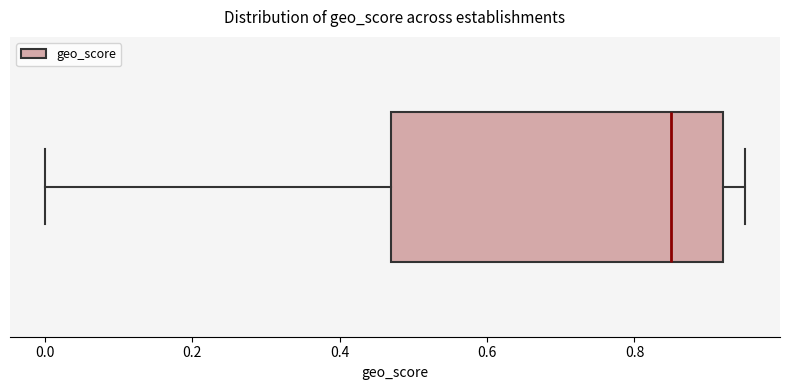

Read this box plot against the x-axis: the position of the median line, the range covered by the box, and the ends of both whiskers. The values are not printed on the chart, so give them approximately, as read against the axis.

median 0.86, box 0.48 to 0.92, whiskers 0.00 to 0.96